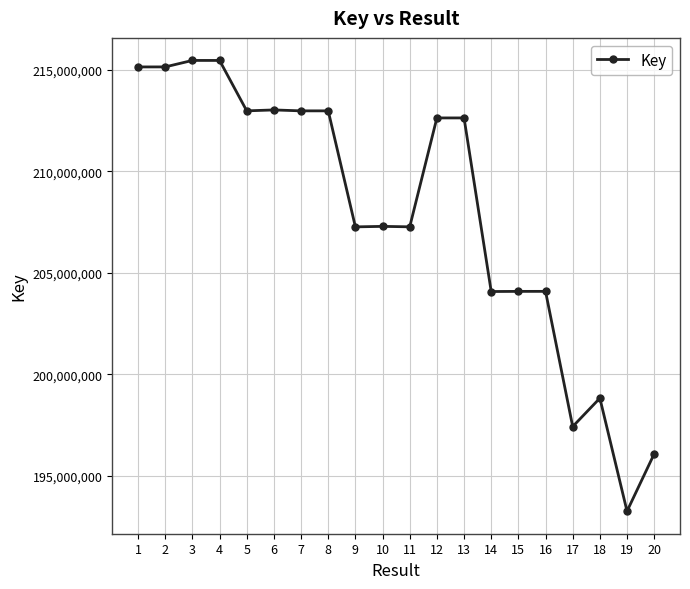

The chart shows a value of 212988111 at 8. True or false?

True